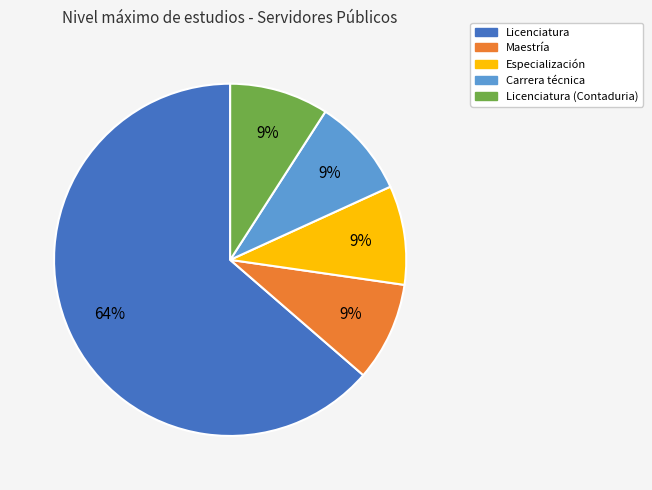

To the nearest percent, what is the average slice percentage?

20%